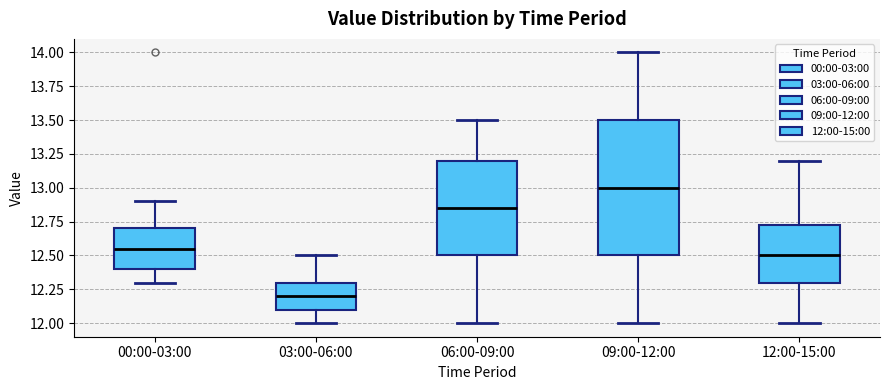

Reading left to right, transcribe this box plot: for each box, give where its median line is, the range the box spans, and where its two whiskers end, as read against the y-axis. The values are not printed on the chart, so give them approximately, as read against the axis.

00:00-03:00: median 12.55, box 12.40 to 12.70, whiskers 12.30 to 12.90
03:00-06:00: median 12.20, box 12.10 to 12.30, whiskers 12.00 to 12.50
06:00-09:00: median 12.85, box 12.50 to 13.20, whiskers 12.00 to 13.50
09:00-12:00: median 13.00, box 12.50 to 13.50, whiskers 12.00 to 14.00
12:00-15:00: median 12.50, box 12.30 to 12.75, whiskers 12.00 to 13.20